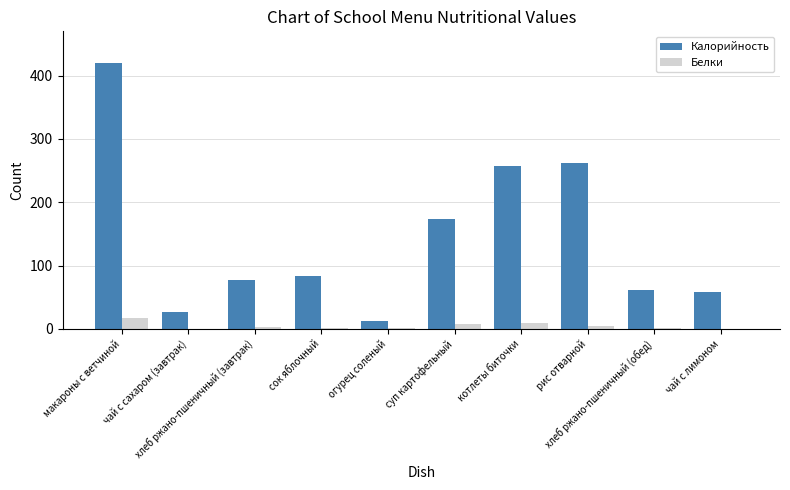

What are all the series names shown in the legend?

Калорийность, Белки